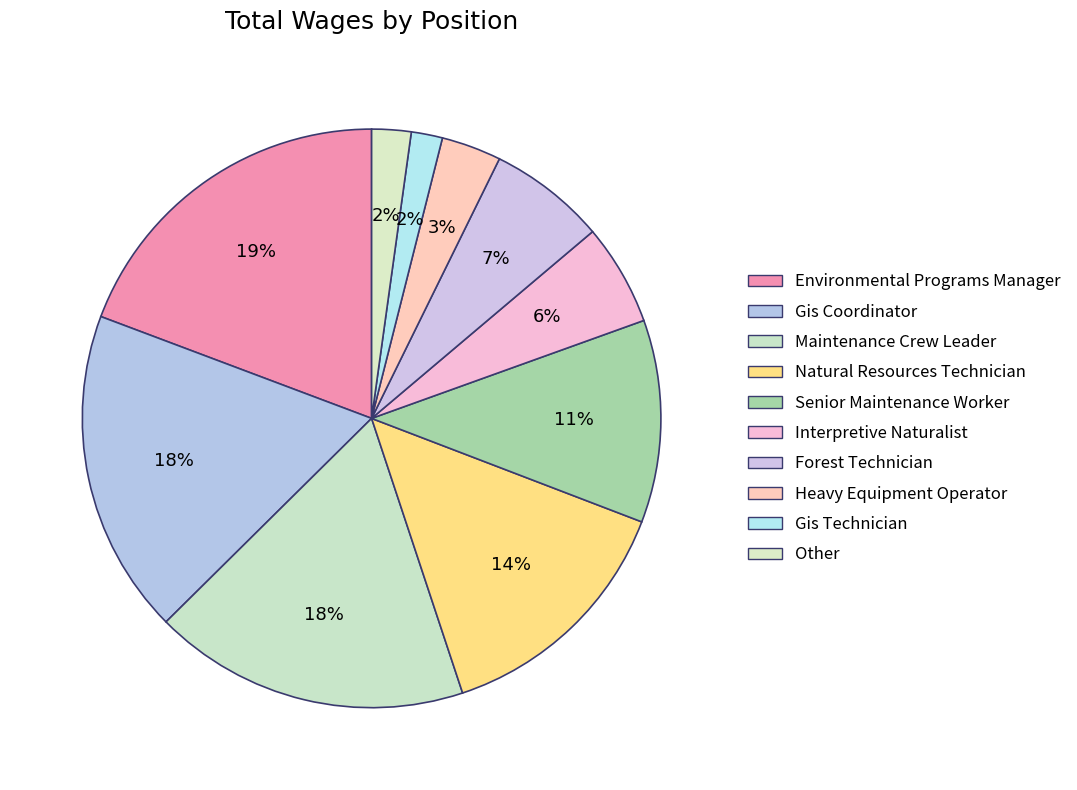

Count the number of slices in the pie.

10